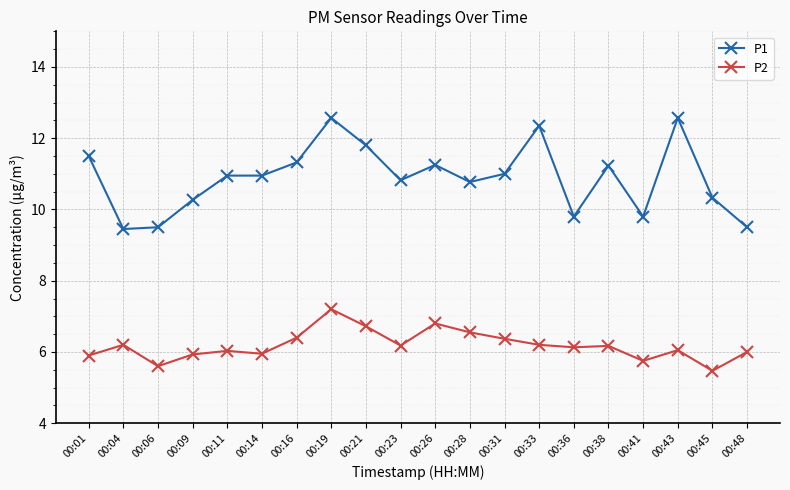

What are all the series names shown in the legend?

P1, P2